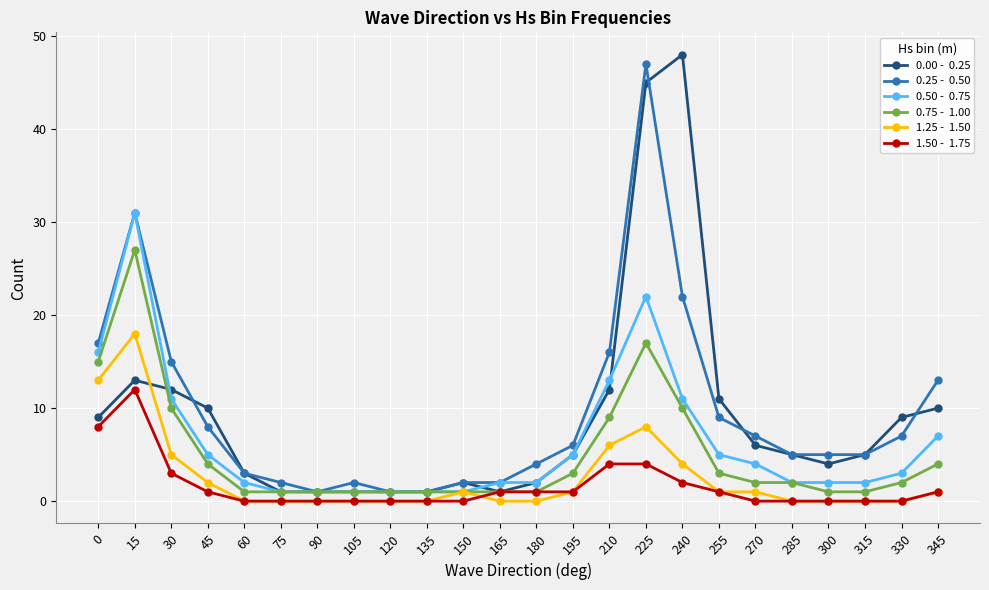

At which category is the sum across all series the highest?

225